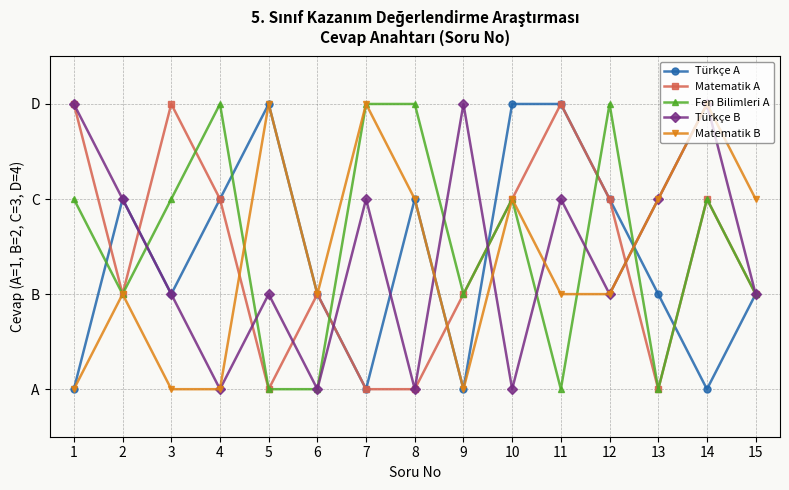

Which series ends up on top after the final intersection of Fen Bilimleri A and Türkçe B?

Türkçe B